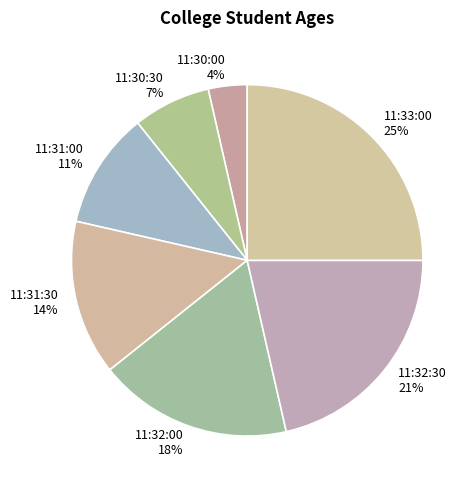

Do 11:33:00 and 11:30:30 together represent more than half of the pie?

No